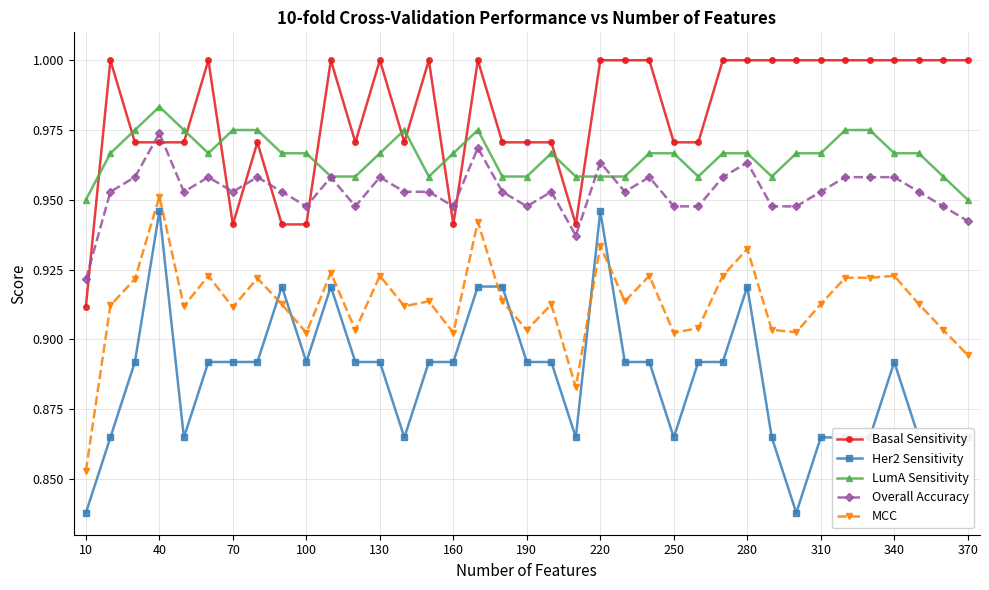

How many series are shown in this chart?

5